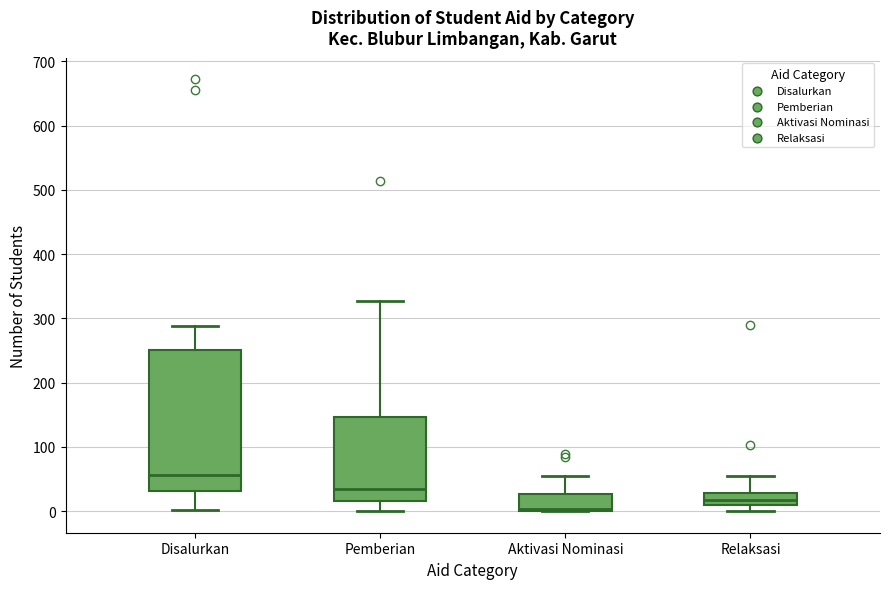

Which box is the tallest, from its lower edge to its upper edge?

Disalurkan